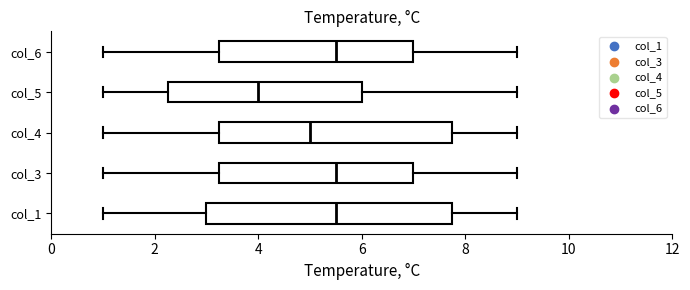

Which box's median line is the furthest to the left?

col_5